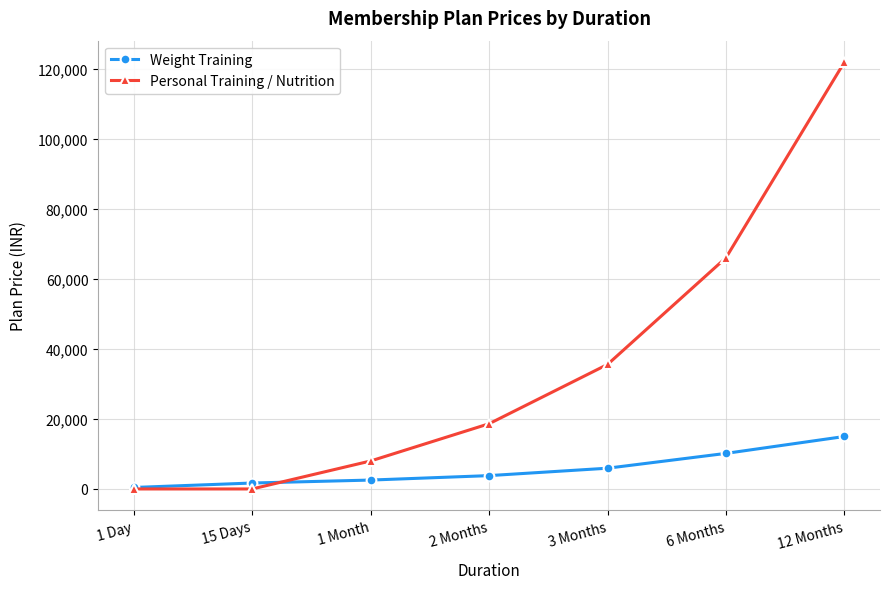

At which label is Personal Training / Nutrition closest to 61016?

6 Months